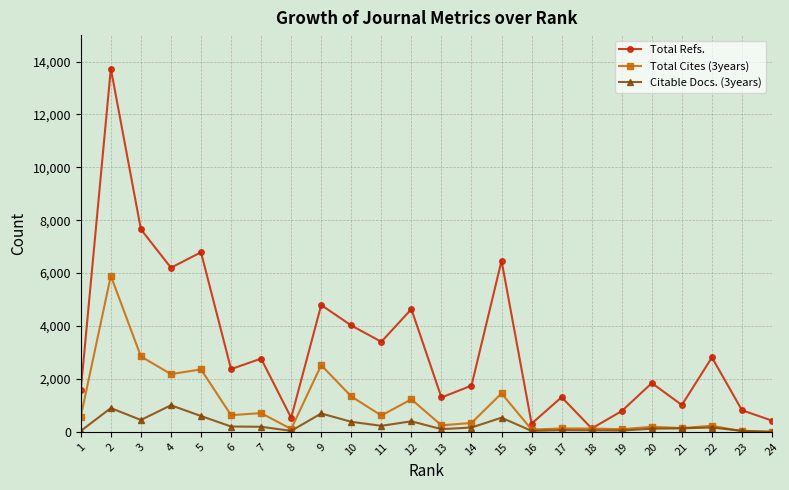

Rank the series by their average value, from highest to lowest.

Total Refs., Total Cites (3years), Citable Docs. (3years)